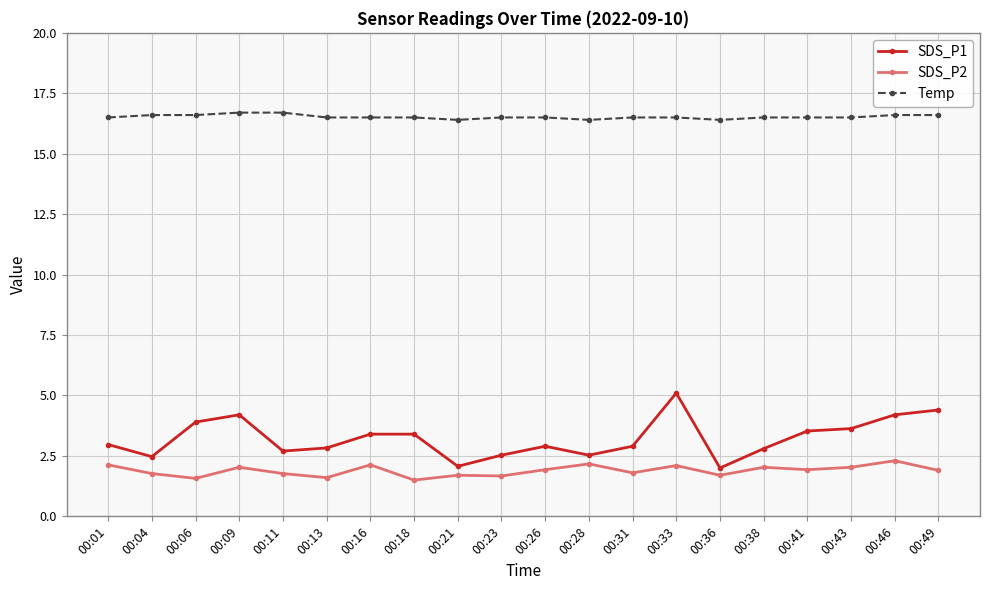

At which category does SDS_P2 reach its first local valley?

00:06